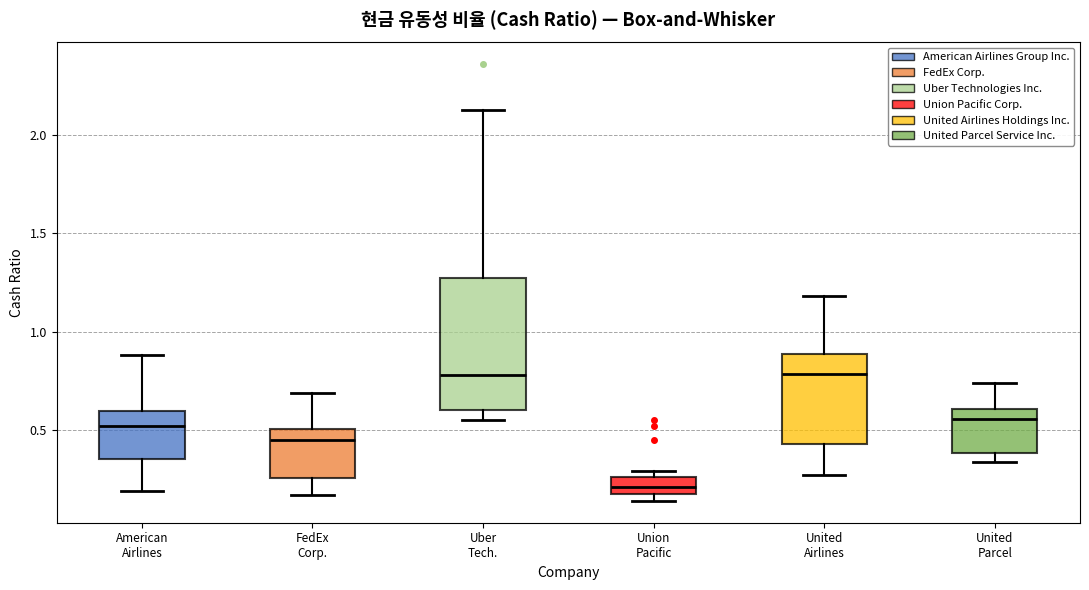

Reading left to right, read every box against the y-axis: the position of its median line, the range the box covers, and the ends of its whiskers. The values are not printed on the chart, so give them approximately, as read against the axis.

American Airlines: median 0.50, box 0.35 to 0.60, whiskers 0.20 to 0.90
FedEx Corp.: median 0.45, box 0.25 to 0.50, whiskers 0.15 to 0.70
Uber Tech.: median 0.80, box 0.60 to 1.25, whiskers 0.55 to 2.15
Union Pacific: median 0.20 (inside the box), box 0.20 to 0.25, whiskers 0.15 to 0.30
United Airlines: median 0.80, box 0.45 to 0.90, whiskers 0.25 to 1.20
United Parcel: median 0.55, box 0.40 to 0.60, whiskers 0.35 to 0.75